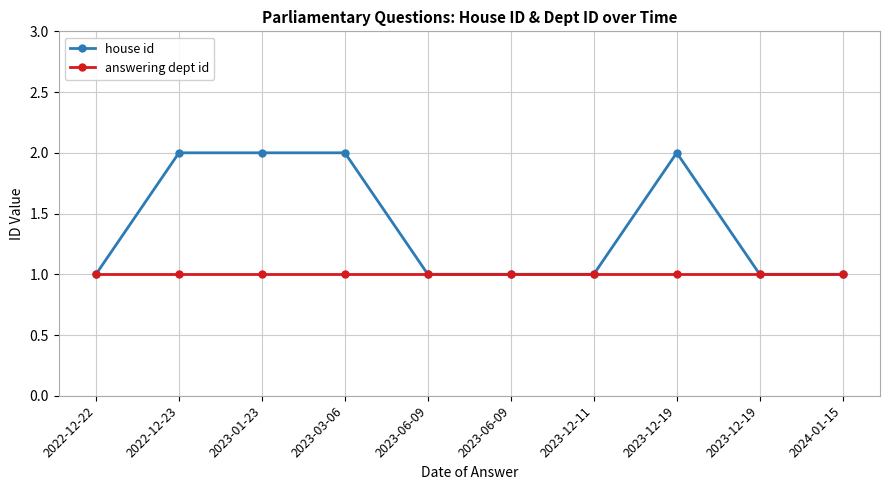

What are all the series names shown in the legend?

house id, answering dept id